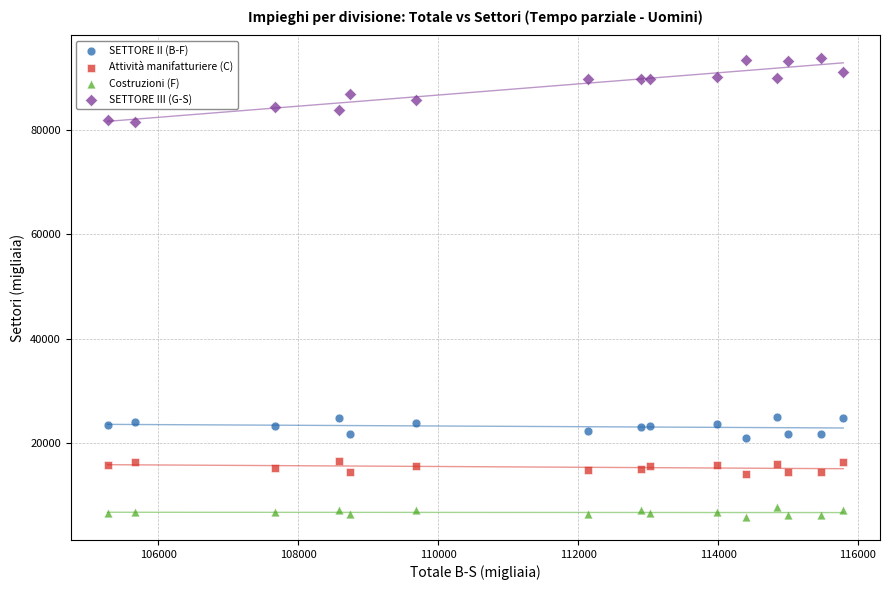

Which series reaches the maximum Y coordinate?

SETTORE III (G-S)